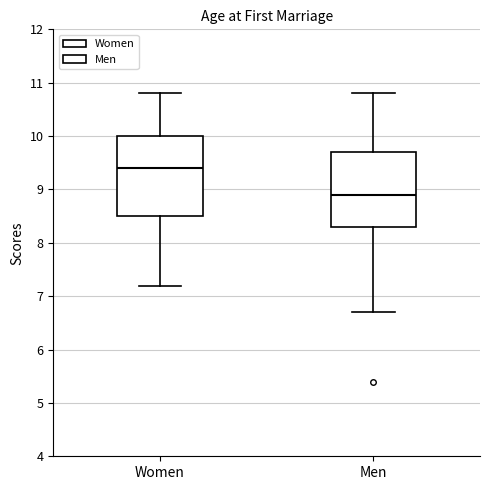

Reading left to right, transcribe this box plot: for each box, give where its median line is, the range the box spans, and where its two whiskers end, as read against the y-axis. The values are not printed on the chart, so give them approximately, as read against the axis.

Women: median 9.4, box 8.5 to 10.0, whiskers 7.2 to 10.8
Men: median 8.9, box 8.3 to 9.7, whiskers 6.7 to 10.8